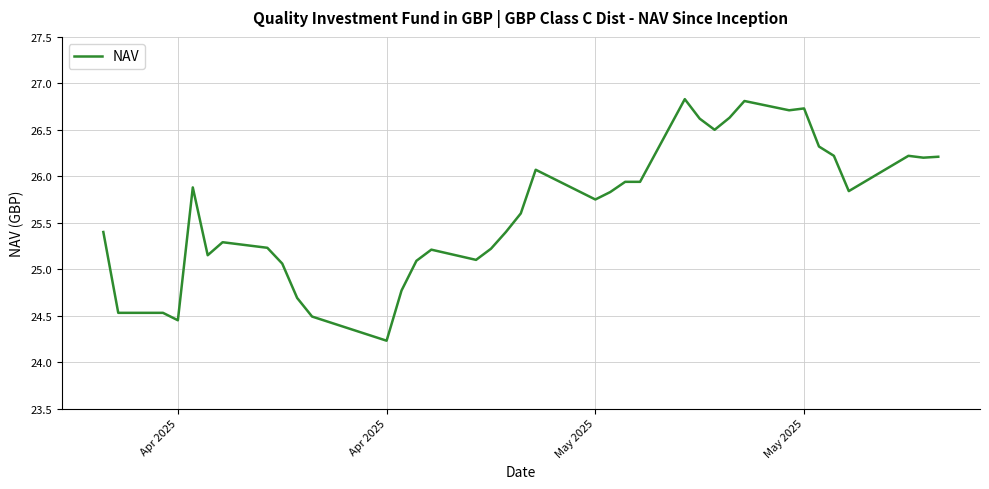

What is the smallest value displayed?

24.2